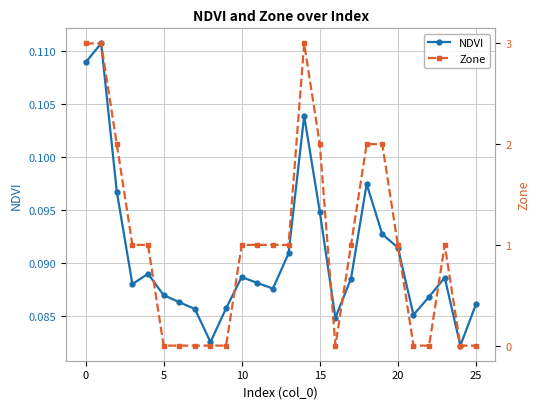

List the series in order of their overall mean, highest first.

Zone, NDVI